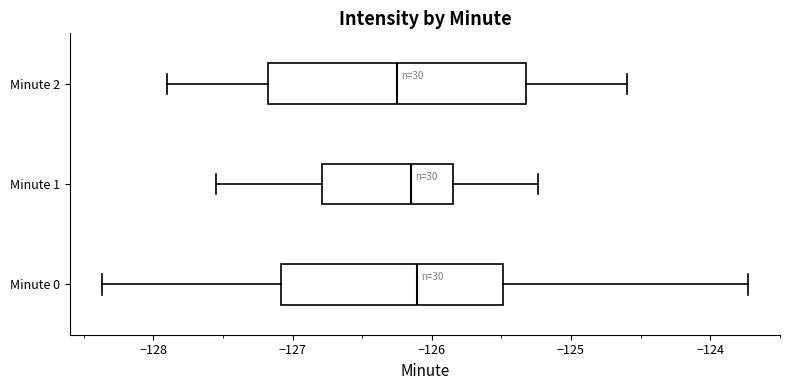

Reading bottom to top, read every box against the x-axis: the position of its median line, the range the box covers, and the ends of its whiskers. The values are not printed on the chart, so give them approximately, as read against the axis.

Minute 0: median -126.1, box -127.1 to -125.5, whiskers -128.4 to -123.7
Minute 1: median -126.2, box -126.8 to -125.8, whiskers -127.5 to -125.2
Minute 2: median -126.2, box -127.2 to -125.3, whiskers -127.9 to -124.6